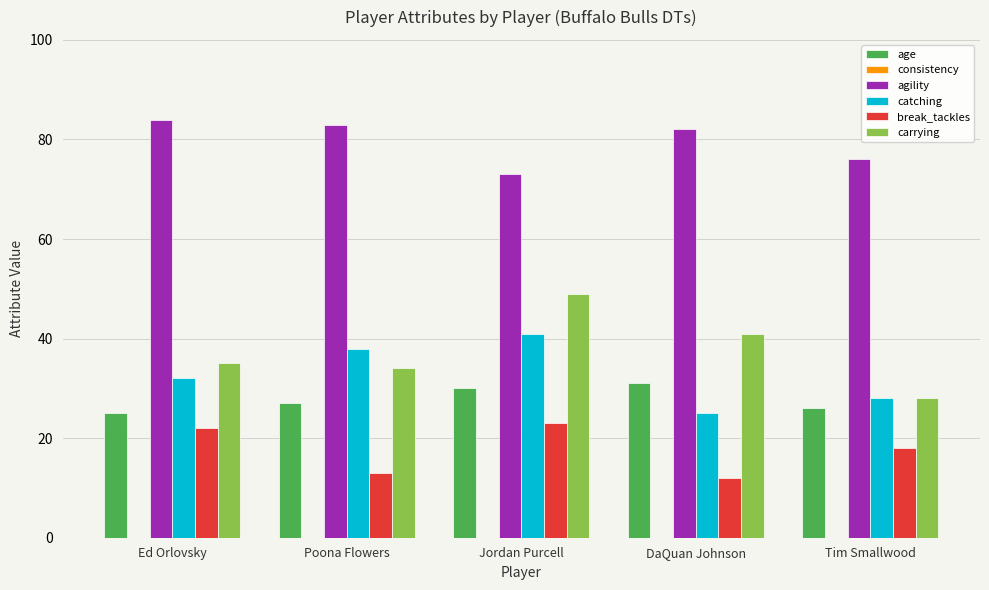

How many bars are there in total?

30